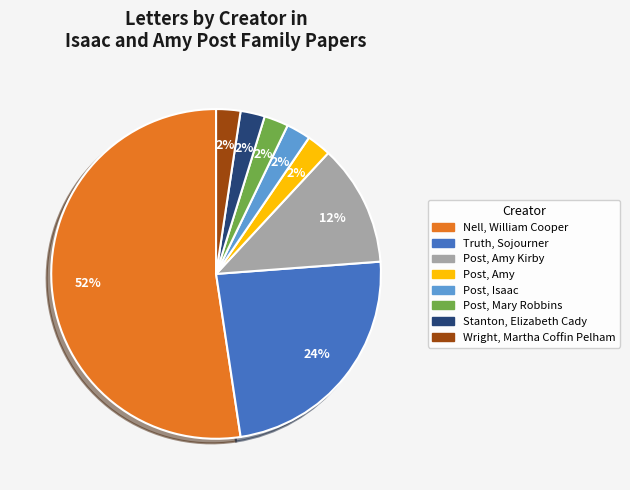

How many slices are in this pie chart?

8